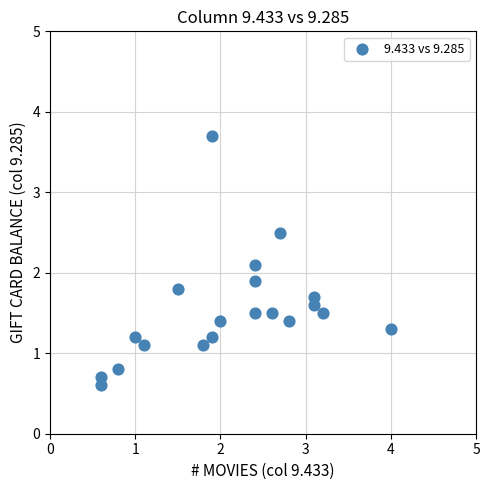

What is the range of X values (max minus min)?

3.4